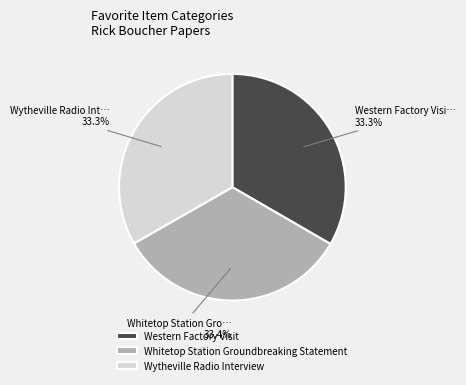

What is the total percentage of Western Factory Visit and Whitetop Station Groundbreaking Statement?

66.7%